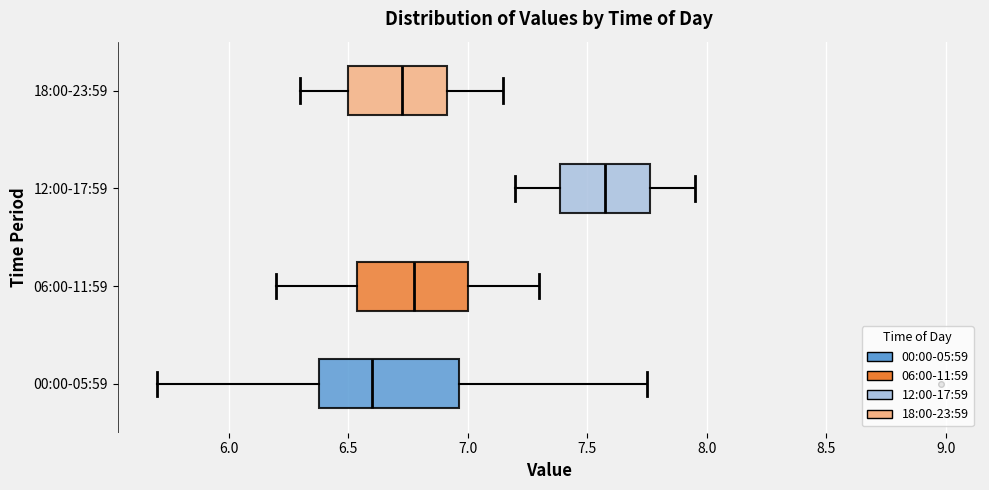

Which box's median line is the furthest to the right?

12:00-17:59